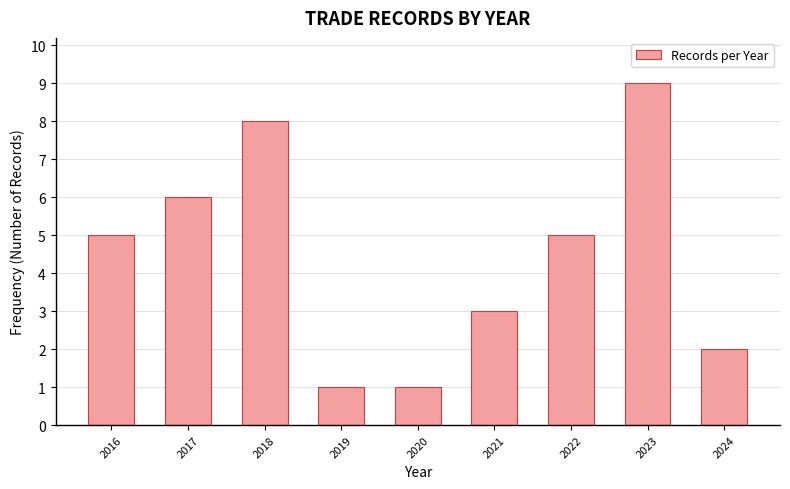

Reading left to right, extract all data points from this chart.

2016=5	2017=6	2018=8	2019=1	2020=1	2021=3	2022=5	2023=9	2024=2